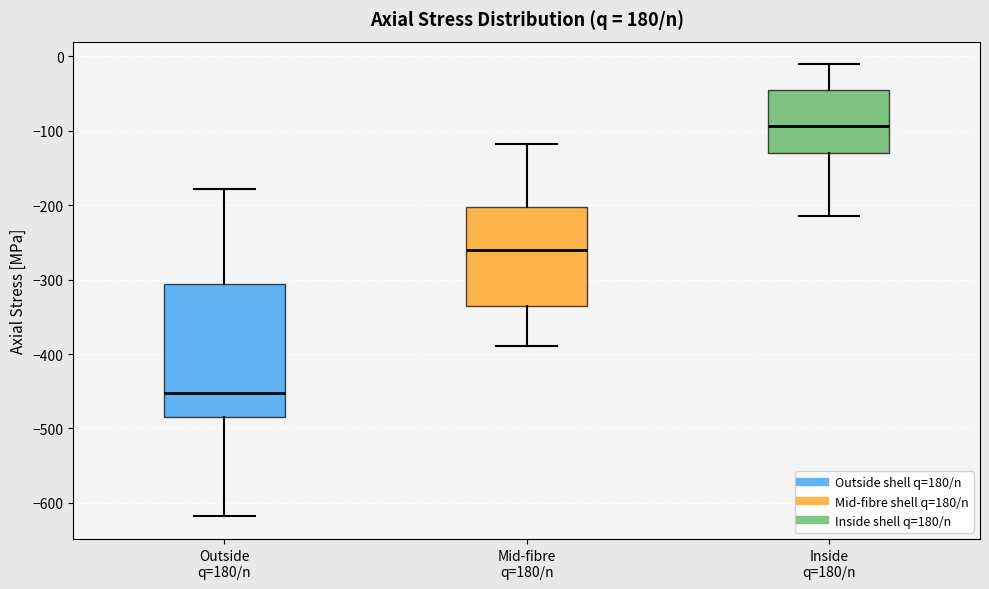

Which box has the highest median line?

Inside q=180/n